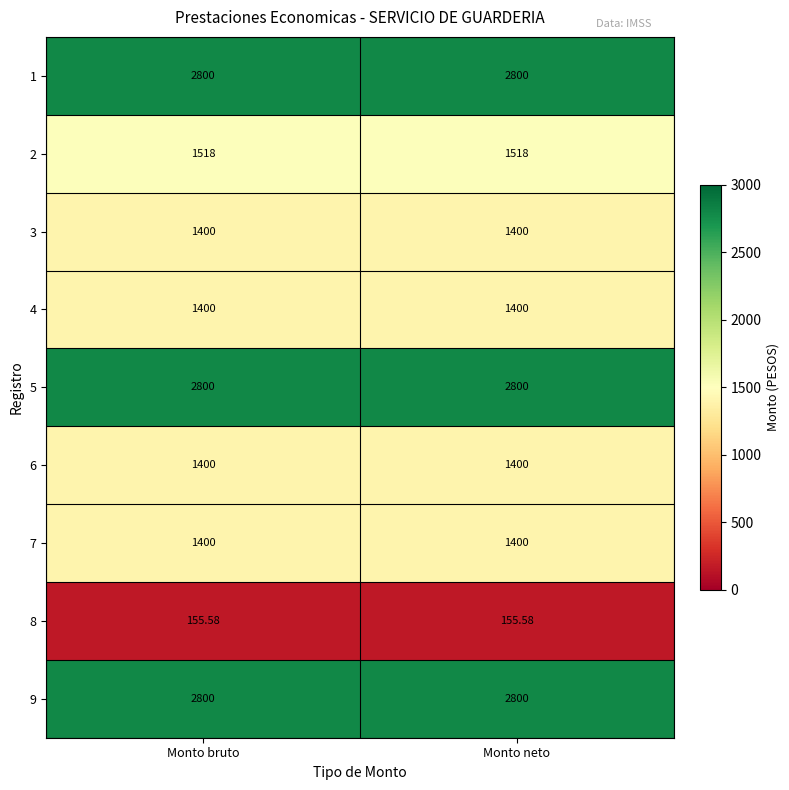

At Monto neto, list the series in order from smallest to largest.

8, 3, 4, 6, 7, 2, 1, 5, 9